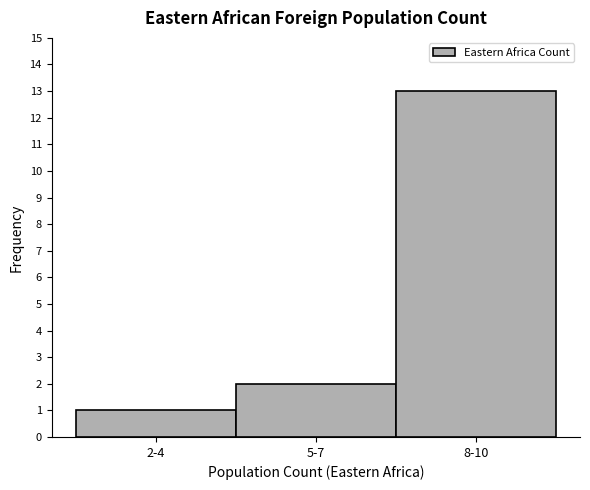

Reading left to right, list all the values displayed in this chart.

1	2	13